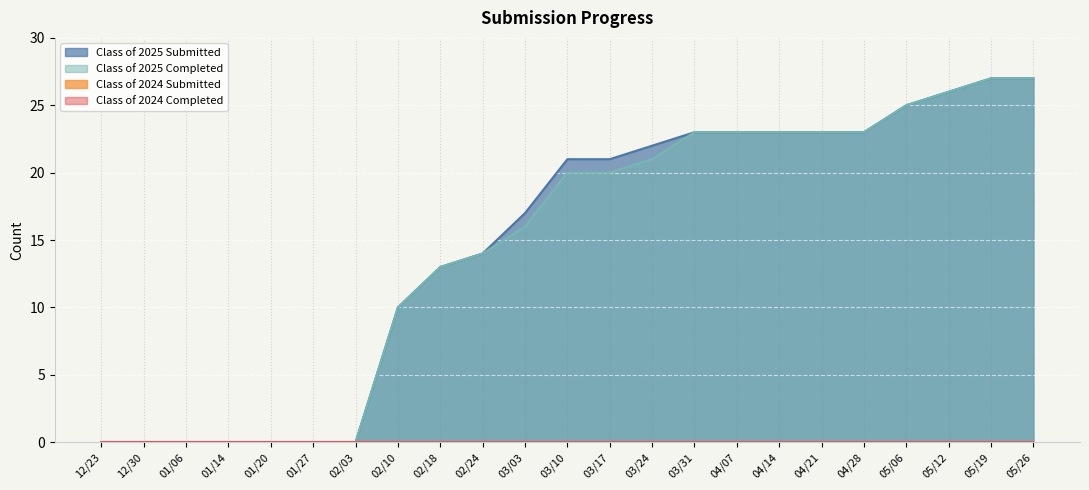

How many positive values does the Class of 2025 Submitted series have?

16